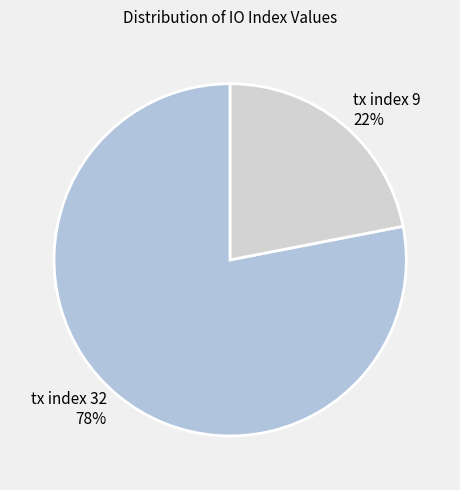

Count the number of slices in the pie.

2